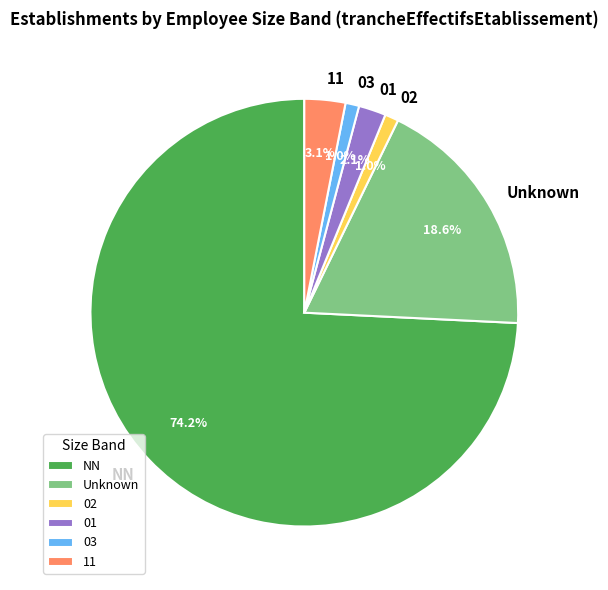

True or false: 02 accounts for 1% of the total.

True